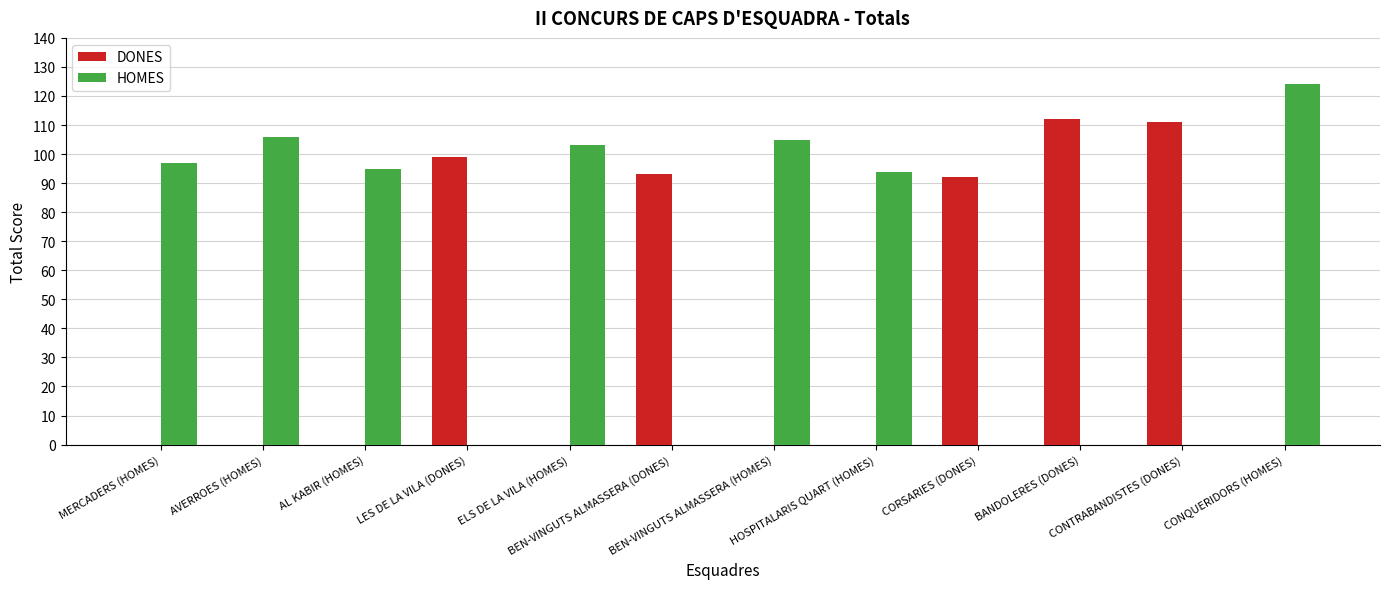

What is the sum of all HOMES values?

724